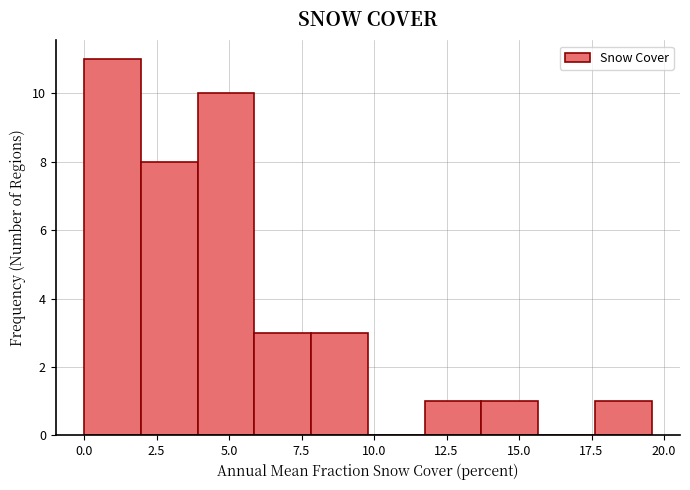

Around what value on the x-axis is the tallest bar? Give the approximate position of its centre, as read against the axis.

1.0